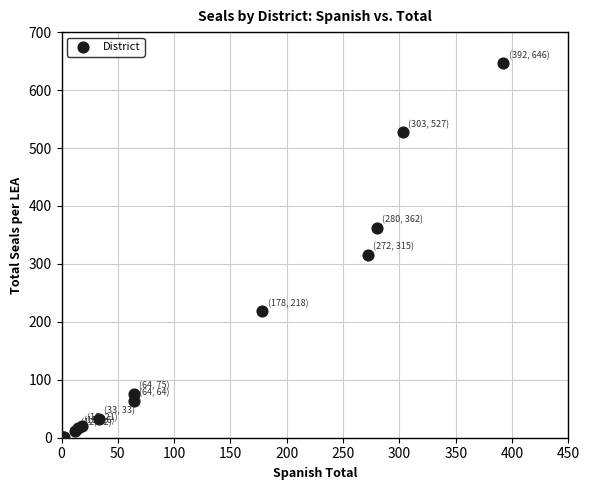

What Y value in the scatter plot is closest to 323?

315